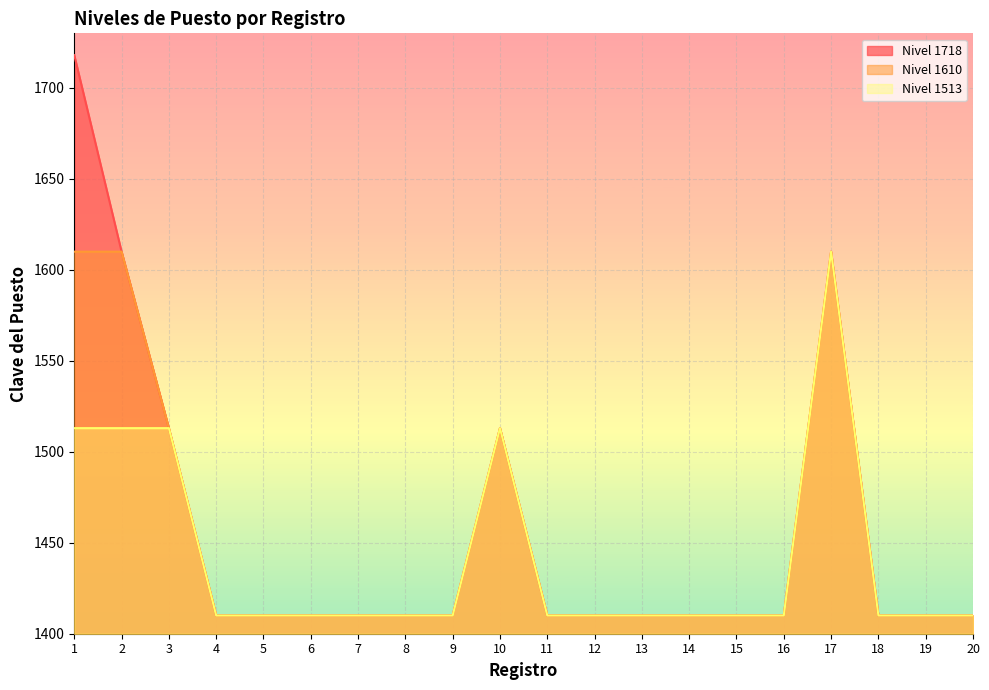

What is the value of the Nivel 1513 point at the 11th from the left?

1410